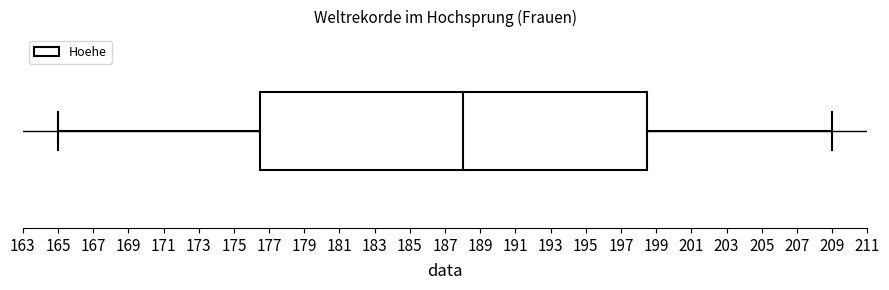

Transcribe this box plot: give where the median line is, the range the box spans, and where the two whiskers end, as read against the x-axis. The values are not printed on the chart, so give them approximately, as read against the axis.

median 188.0, box 176.6 to 198.6, whiskers 165.0 to 209.0